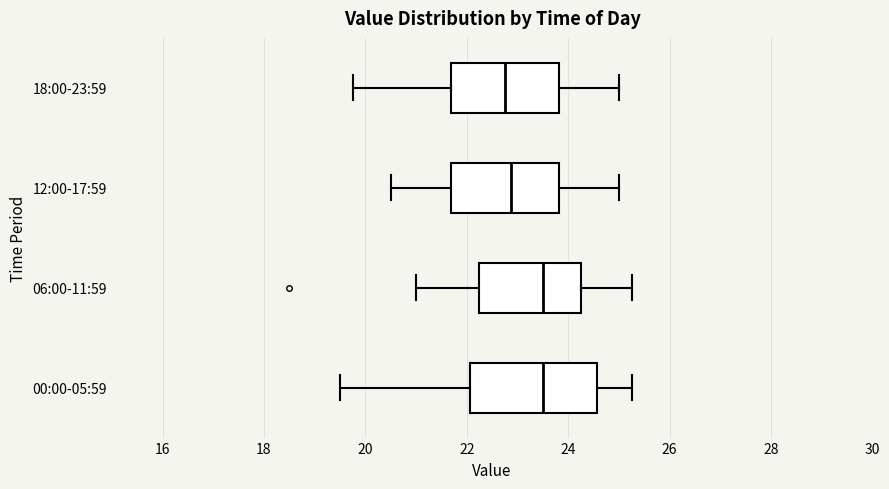

Where does the right whisker of the box for 00:00-05:59 end on the x-axis? The values are not printed on the chart, so give them approximately, as read against the axis.

25.2